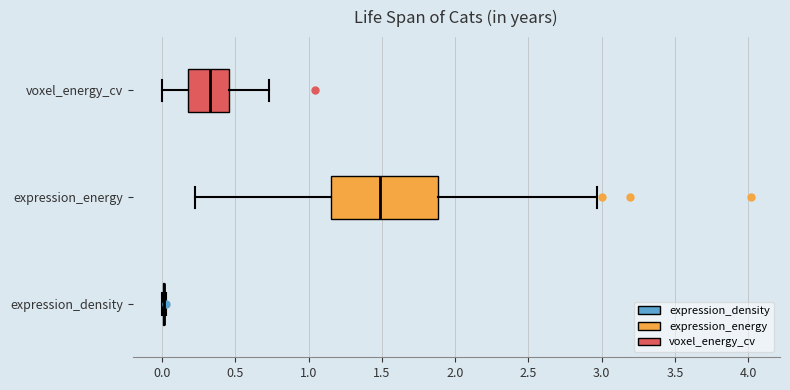

Reading bottom to top, transcribe this box plot: for each box, give where its median line is, the range the box spans, and where its two whiskers end, as read against the x-axis. The values are not printed on the chart, so give them approximately, as read against the axis.

expression_density: box collapsed to a line at 0.00, whiskers 0.00 to 0.00
expression_energy: median 1.50, box 1.15 to 1.90, whiskers 0.20 to 2.95
voxel_energy_cv: median 0.35, box 0.20 to 0.45, whiskers 0.00 to 0.75